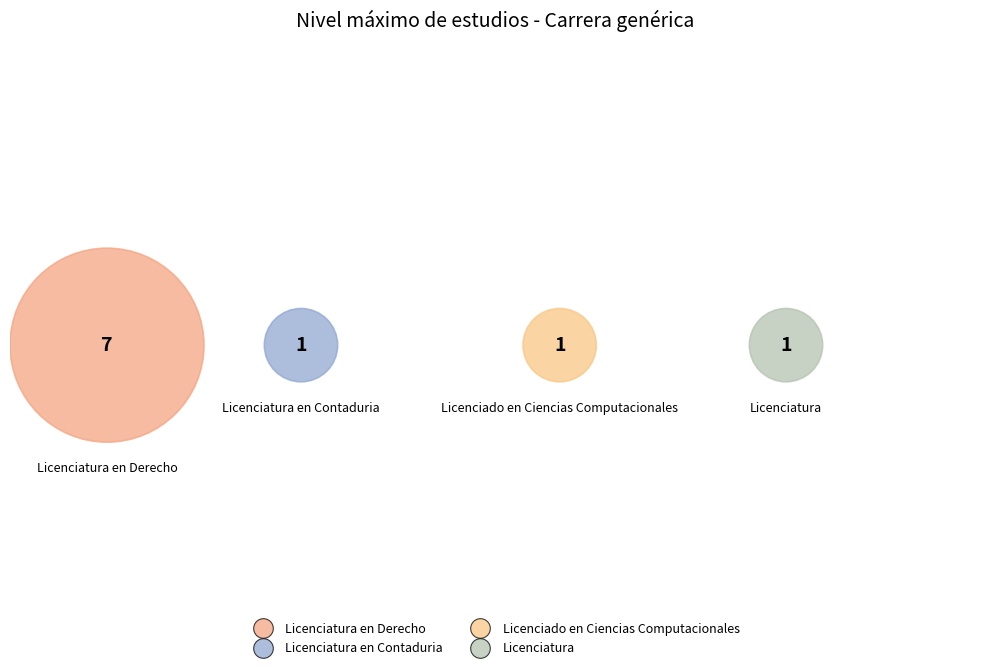

Combined, do Licenciatura en Derecho and Licenciatura en Contaduria account for over 50%?

Yes